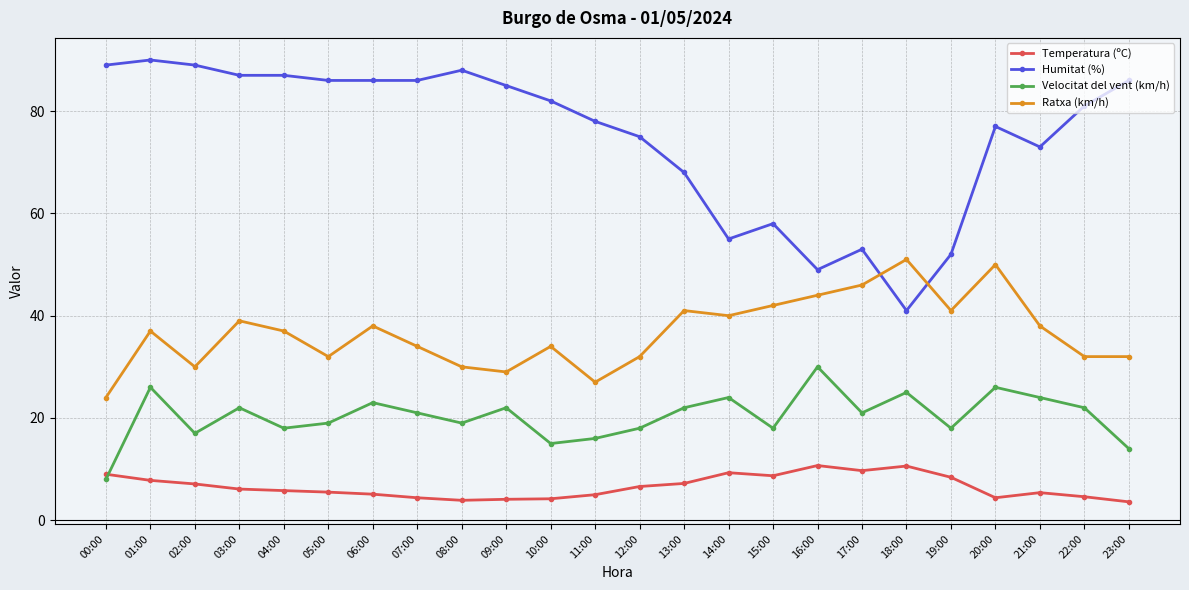

How many lines are shown in the chart?

4